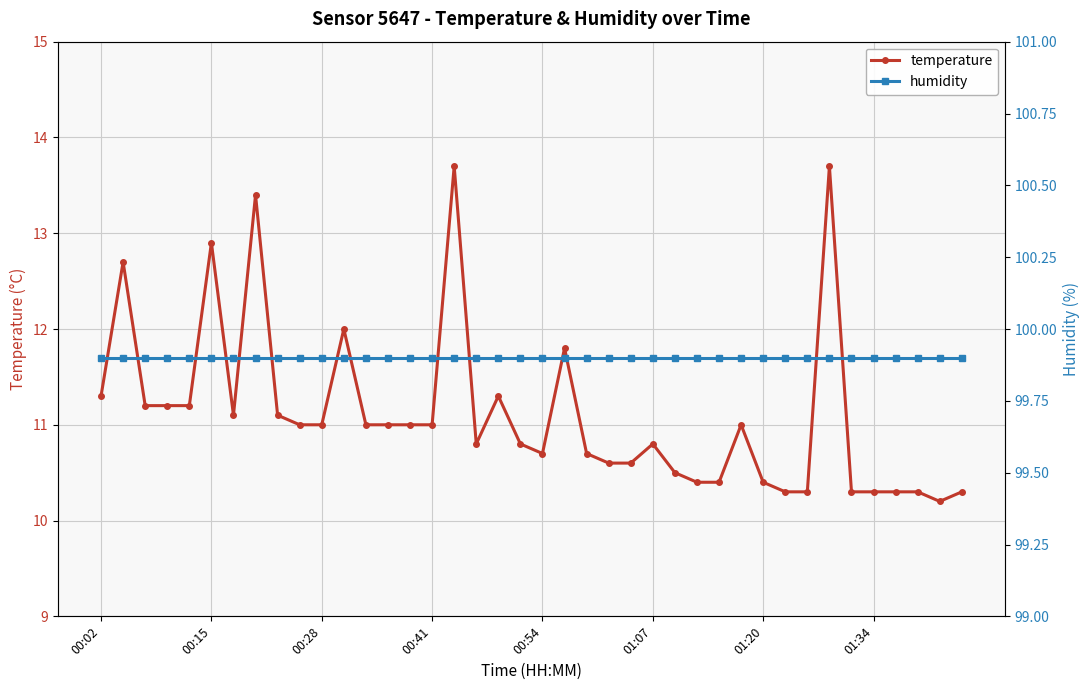

At how many categories does at least one series exceed 10?

40